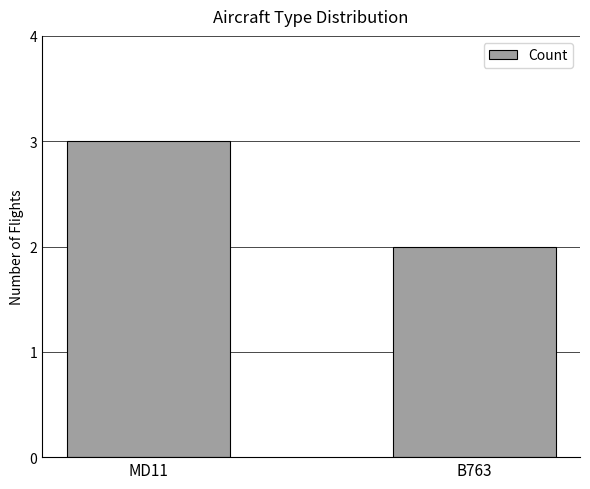

Rank the categories by value from highest to lowest.

MD11, B763